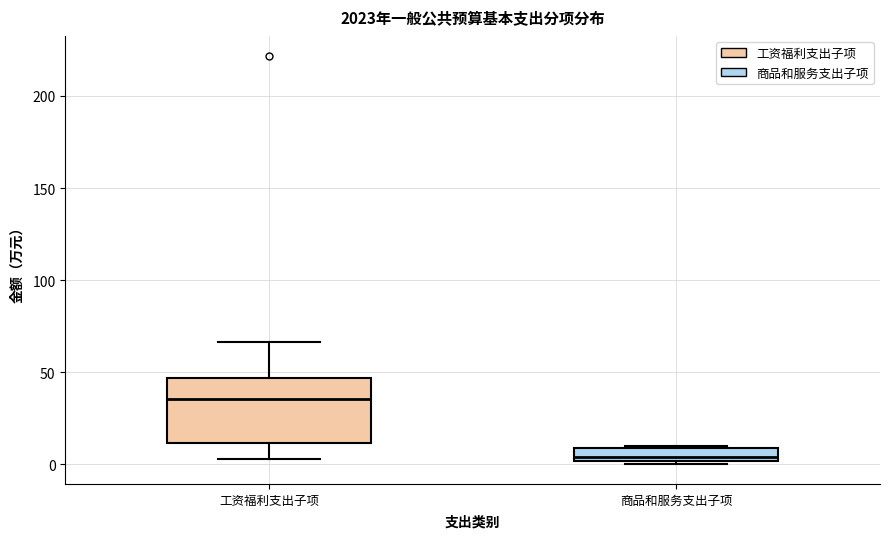

Where does the lower whisker of the box for 工资福利支出子项 end on the y-axis? The values are not printed on the chart, so give them approximately, as read against the axis.

5